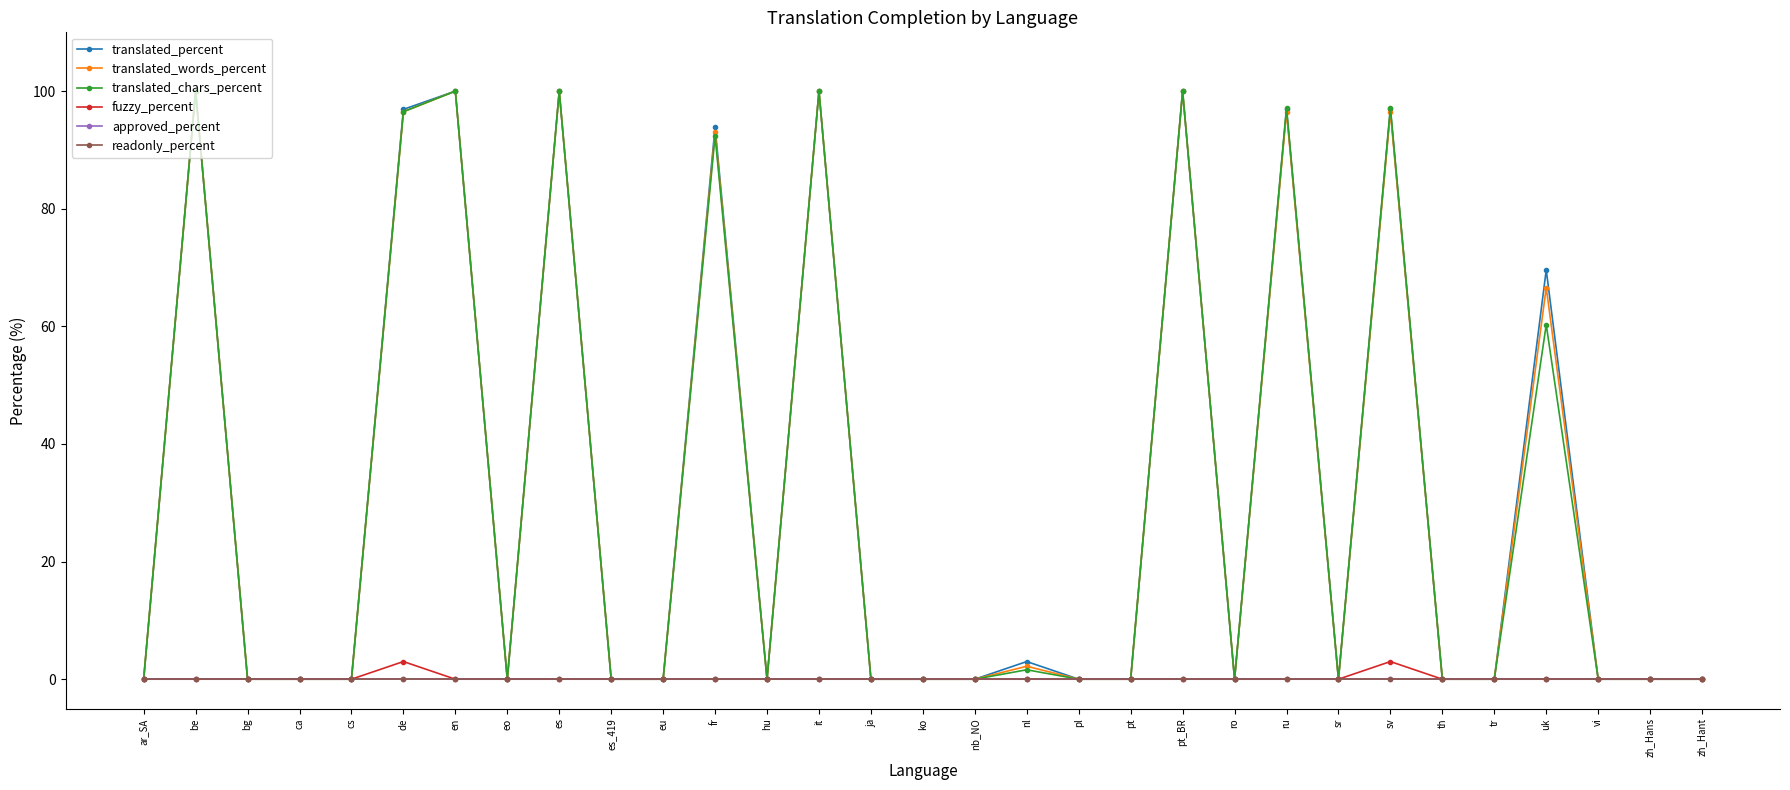

List the labels in order of fuzzy_percent value, largest first.

de, sv, ar_SA, be, bg, ca, cs, en, eo, es, es_419, eu, fr, hu, it, ja, ko, nb_NO, nl, pl, pt, pt_BR, ro, ru, sr, th, tr, uk, vi, zh_Hans, zh_Hant